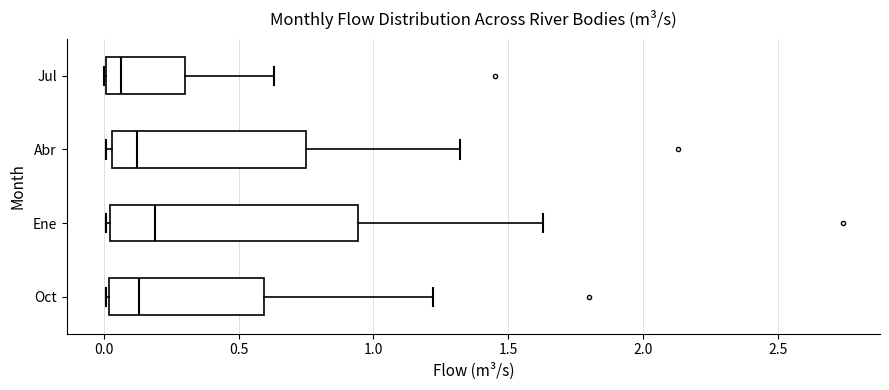

Comparing the boxes themselves (not the whiskers), which one is the widest?

Ene